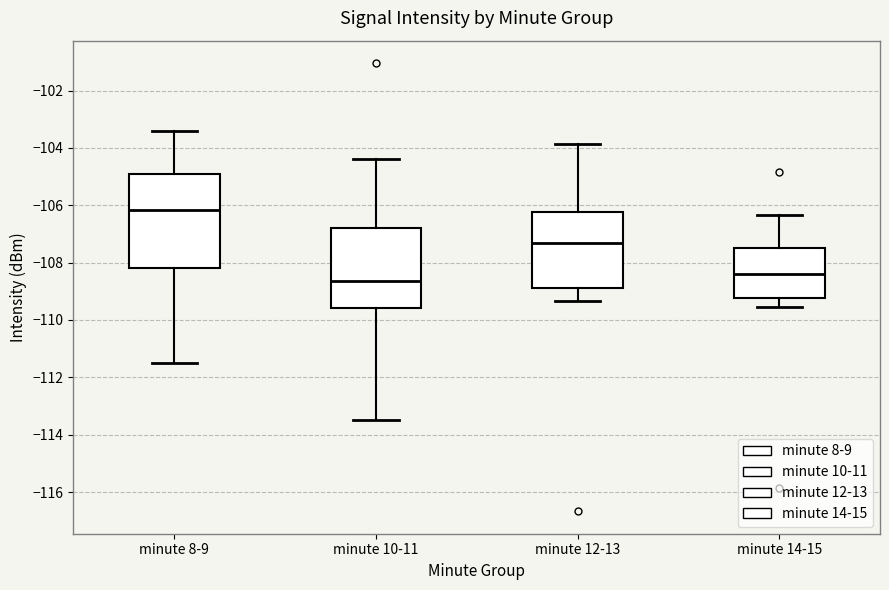

Where is the lower edge of the box for minute 10-11 on the y-axis? The values are not printed on the chart, so give them approximately, as read against the axis.

-109.6